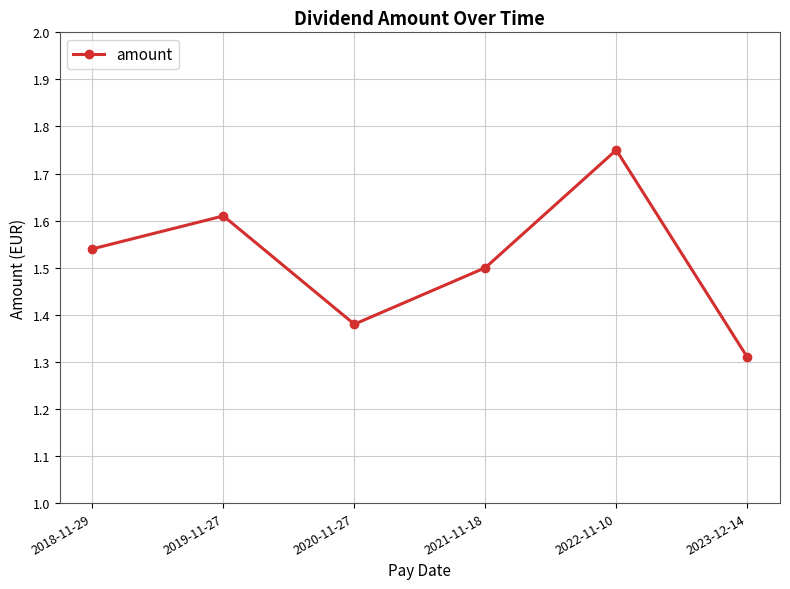

Rank the categories by value from highest to lowest.

2022-11-10, 2019-11-27, 2018-11-29, 2021-11-18, 2020-11-27, 2023-12-14